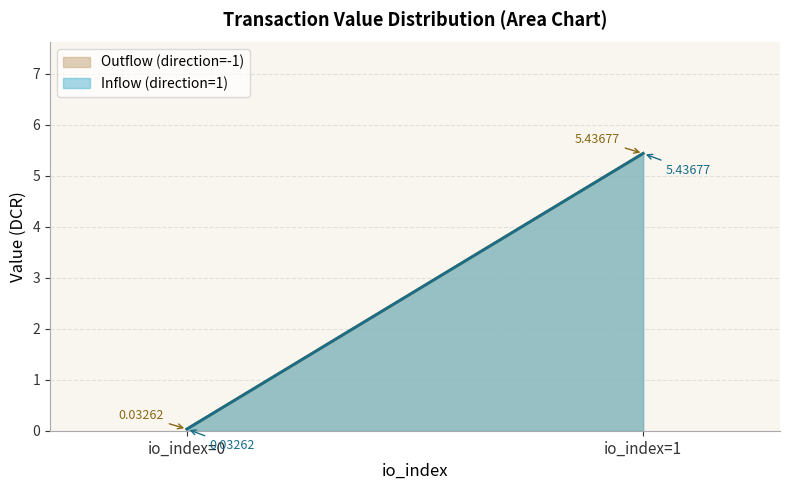

What is the value of the Outflow (direction=-1) point at the 2nd from the left?

5.4